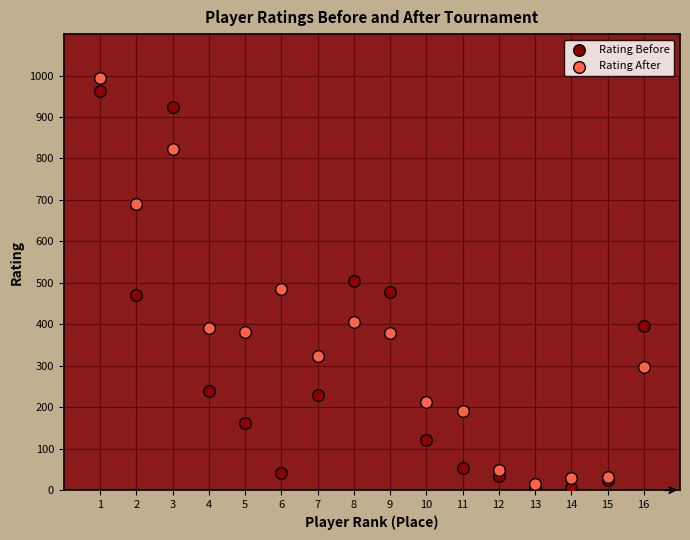

Which series reaches the minimum Y coordinate?

Rating Before